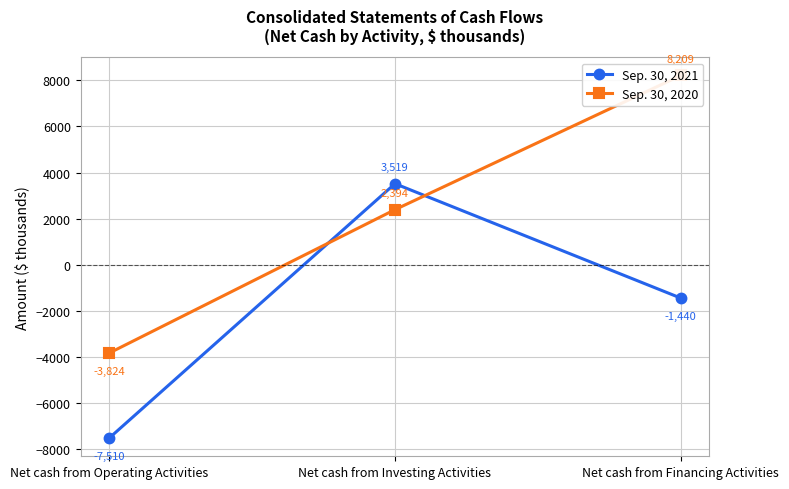

Which series has the largest range (max minus min)?

Sep. 30, 2020